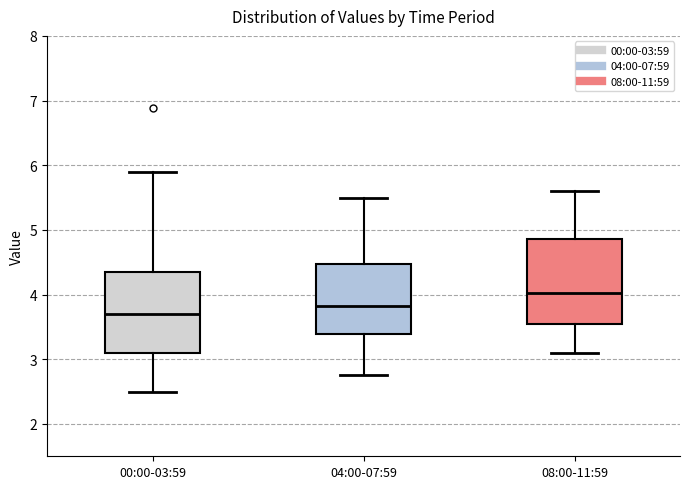

Which box has the highest median line?

08:00-11:59